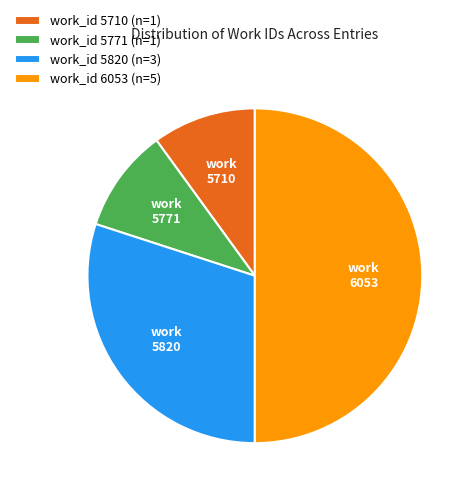

Is the sum of work_id 6053 (n=5) and work_id 5820 (n=3) greater than half?

Yes